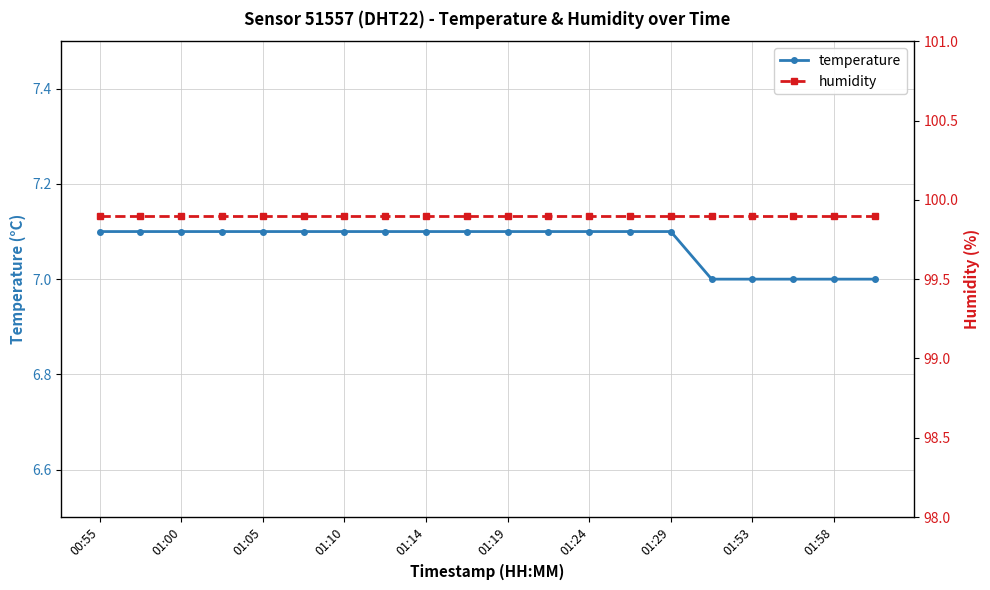

True or false: humidity and temperature intersect in this chart.

False